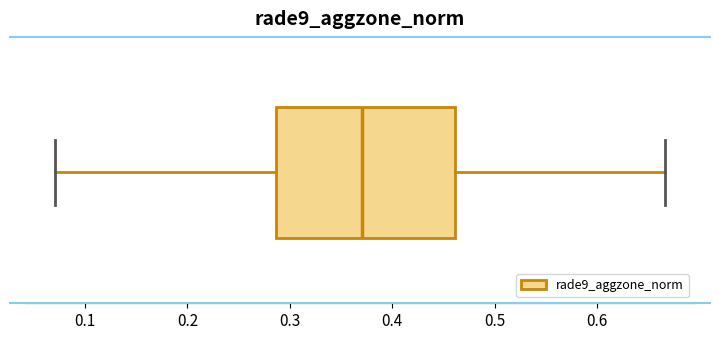

Transcribe this box plot: give where the median line is, the range the box spans, and where the two whiskers end, as read against the x-axis. The values are not printed on the chart, so give them approximately, as read against the axis.

median 0.37, box 0.29 to 0.46, whiskers 0.07 to 0.67